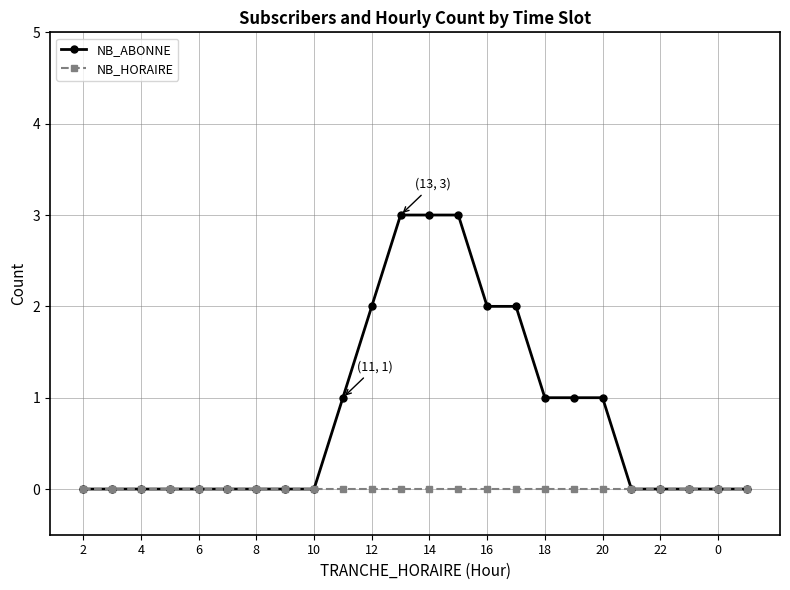

Count the number of categories in the chart.

24